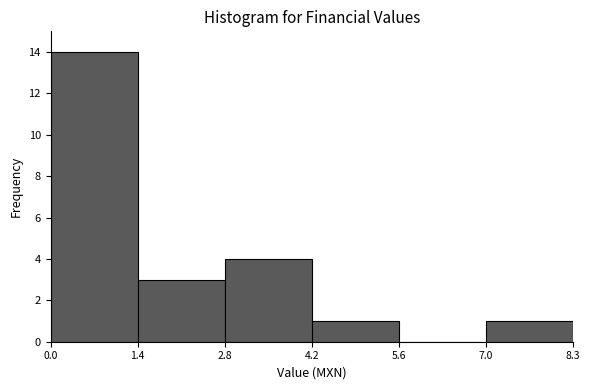

Reading left to right, transcribe this chart: for each bar, give the range it covers on the x-axis and its height. The values are not printed on the chart, so give them approximately, as read against the axis.

0.0 to 1.4: 14
1.4 to 2.8: 3
2.8 to 4.2: 4
4.2 to 5.6: 1
5.6 to 7.0: 0
7.0 to 8.3: 1